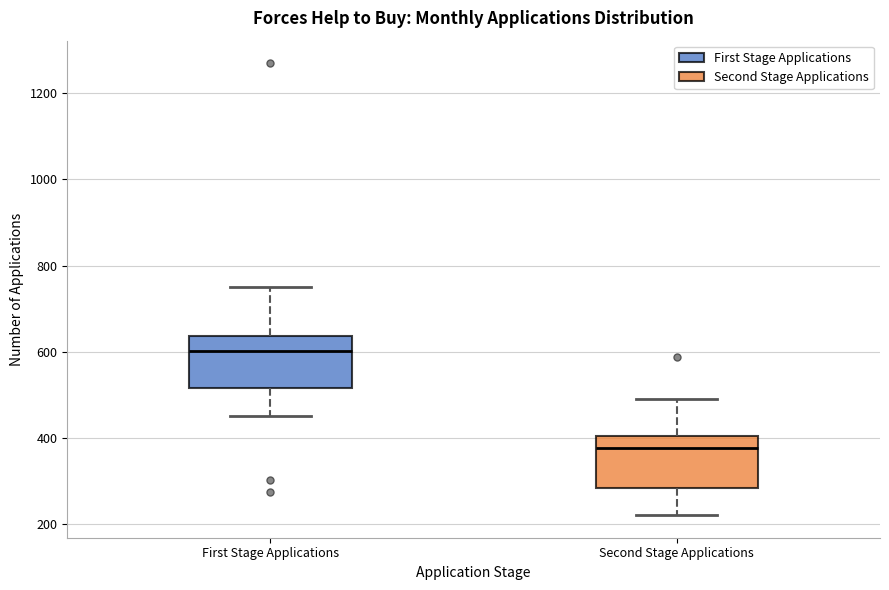

Where does the upper whisker of the box for First Stage Applications end on the y-axis? The values are not printed on the chart, so give them approximately, as read against the axis.

760